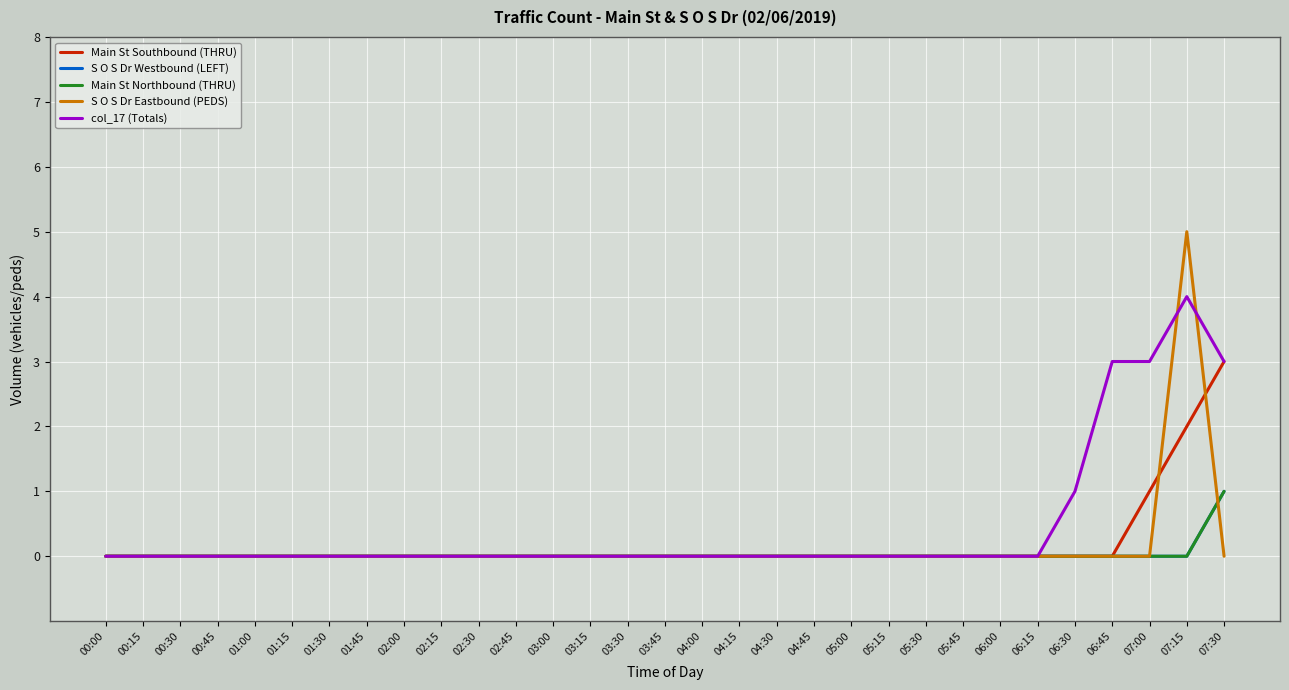

At which category does the chart reach its peak across all series?

07:15